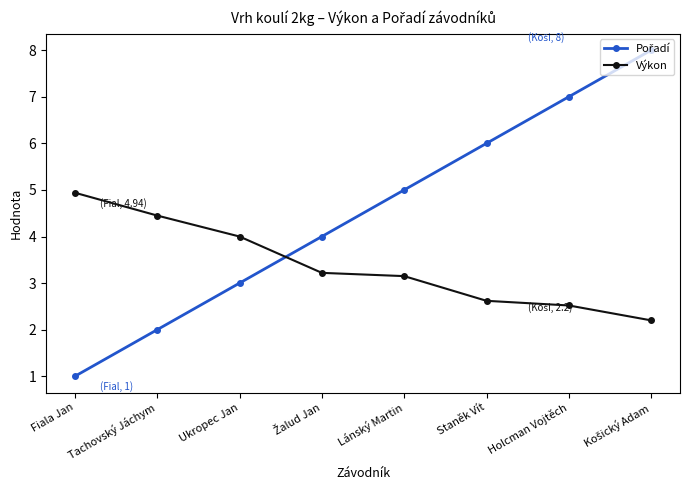

Which label corresponds to the smallest value in the chart?

Fiala Jan